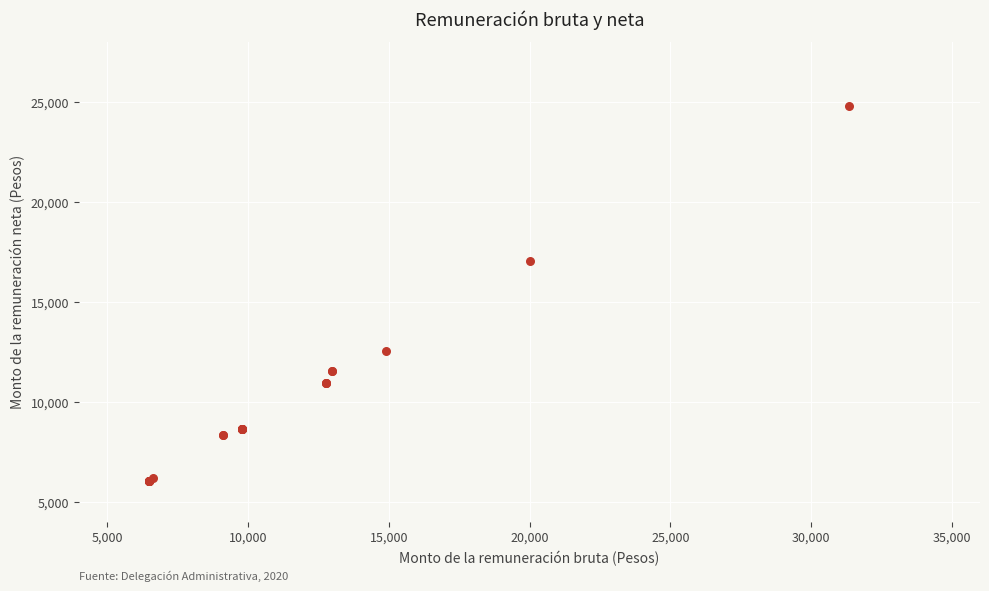

What Y value in the scatter plot is closest to 15409?

17021.5